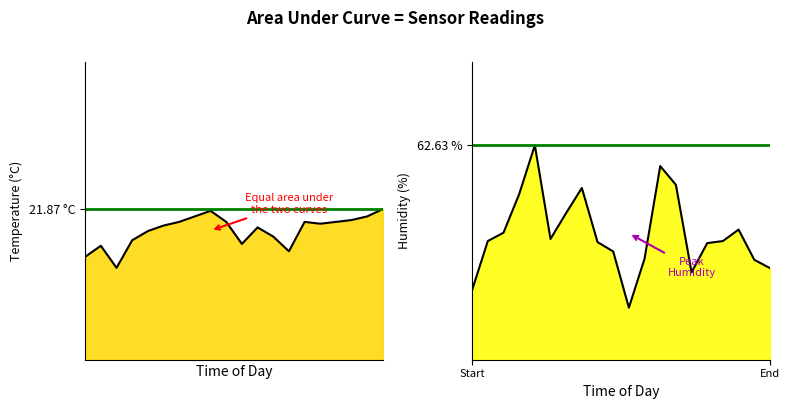

Is the value of temperature at 00:06 greater than the value of humidity at 00:06?

No